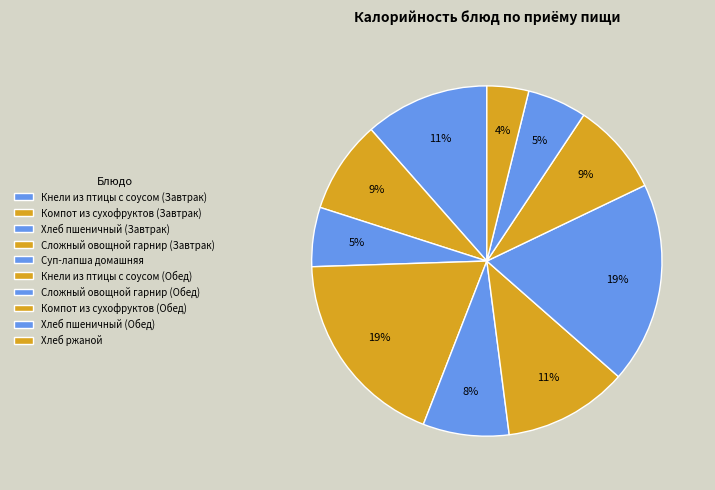

Count the number of slices in the pie.

10